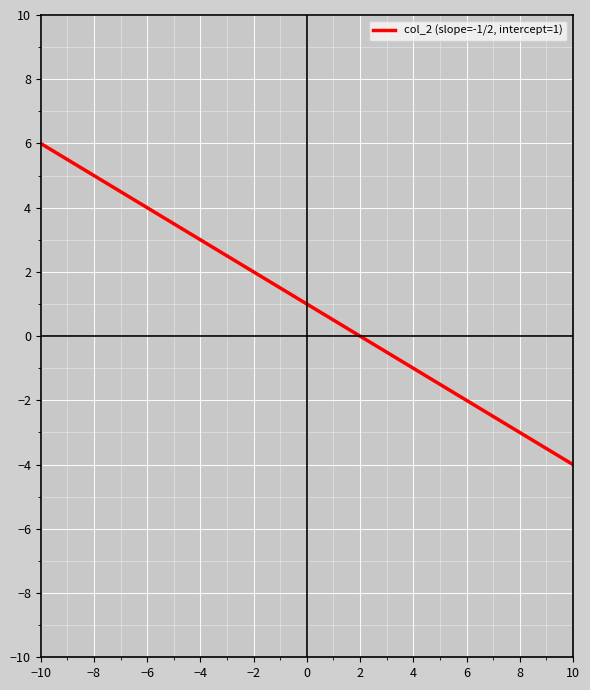

True or false: the data has more than 1 interior local peaks.

False